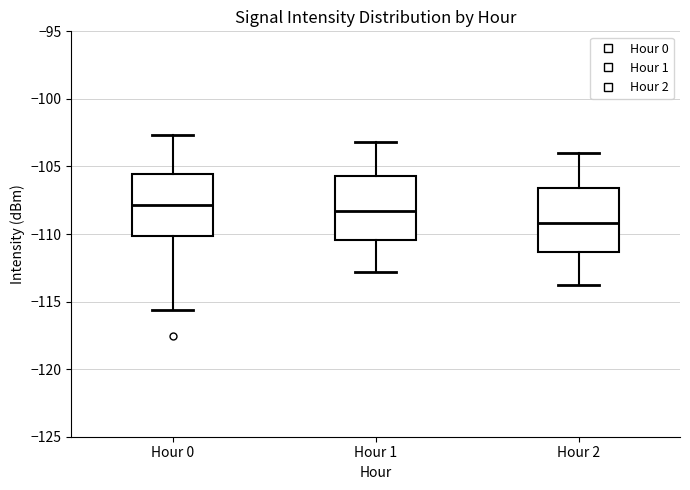

Reading left to right, transcribe this box plot: for each box, give where its median line is, the range the box spans, and where its two whiskers end, as read against the y-axis. The values are not printed on the chart, so give them approximately, as read against the axis.

Hour 0: median -108.0, box -110.0 to -105.5, whiskers -115.5 to -102.5
Hour 1: median -108.5, box -110.5 to -105.5, whiskers -113.0 to -103.0
Hour 2: median -109.0, box -111.5 to -106.5, whiskers -114.0 to -104.0